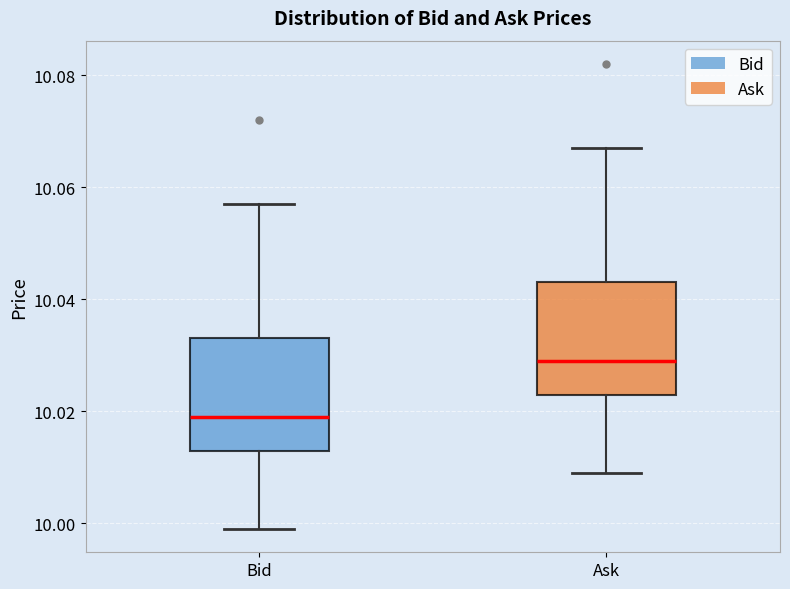

Reading left to right, transcribe this box plot: for each box, give where its median line is, the range the box spans, and where its two whiskers end, as read against the y-axis. The values are not printed on the chart, so give them approximately, as read against the axis.

Bid: median 10.020, box 10.014 to 10.034, whiskers 10.000 to 10.058
Ask: median 10.030, box 10.024 to 10.044, whiskers 10.010 to 10.068